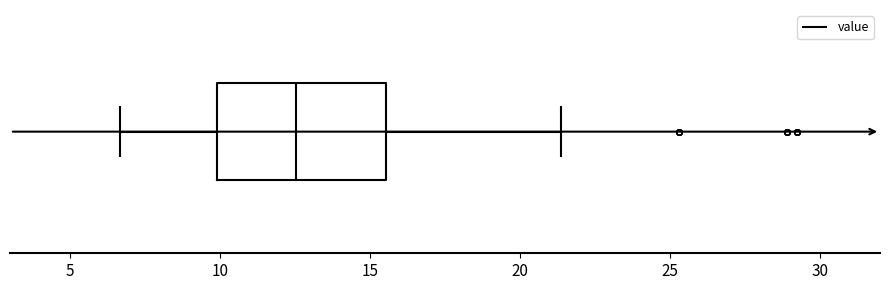

Where is the left edge of the box on the x-axis? The values are not printed on the chart, so give them approximately, as read against the axis.

10.0